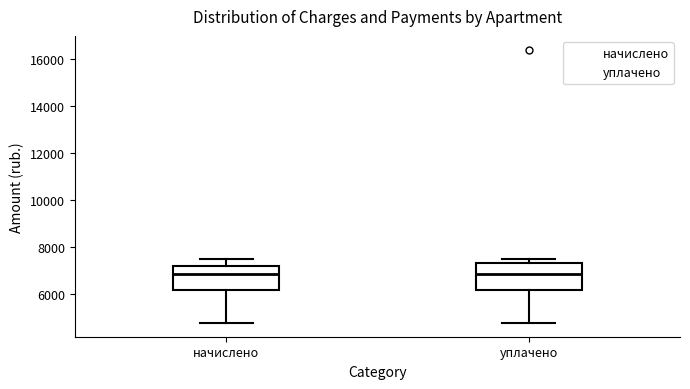

Reading left to right, transcribe this box plot: for each box, give where its median line is, the range the box spans, and where its two whiskers end, as read against the y-axis. The values are not printed on the chart, so give them approximately, as read against the axis.

начислено: median 6800, box 6200 to 7200, whiskers 4800 to 7400
уплачено: median 6800, box 6200 to 7400, whiskers 4800 to 7400 (just above the box's upper edge)